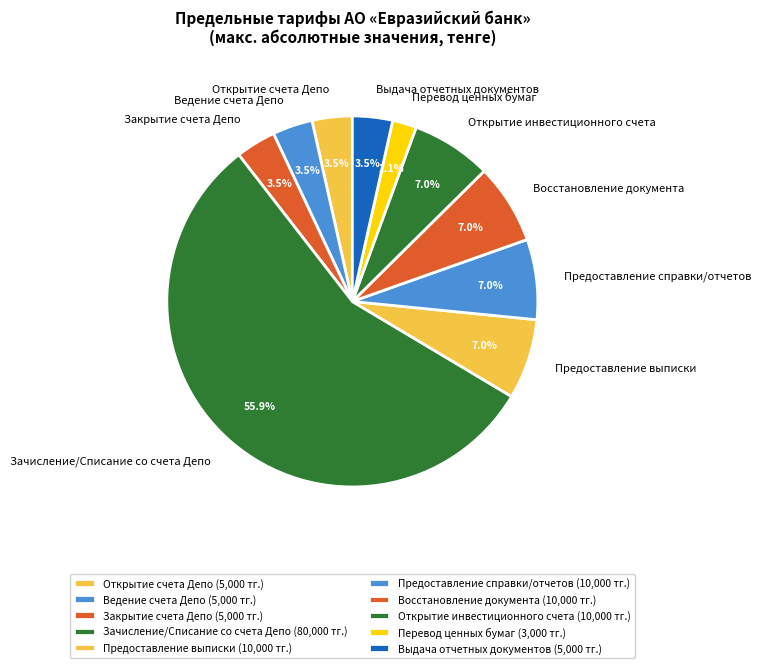

Combined, do Зачисление/Списание со счета Депо and Восстановление документа account for over 50%?

Yes